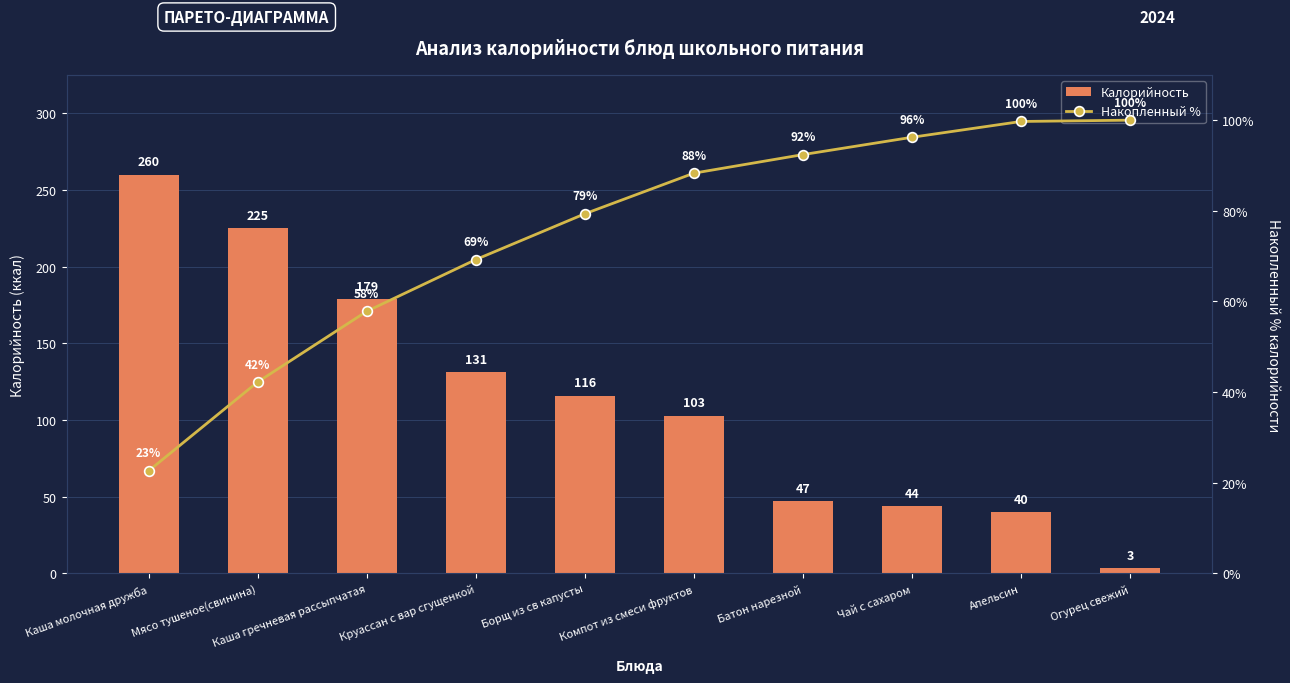

What is the lowest value of the Накопленный % series?

22.6